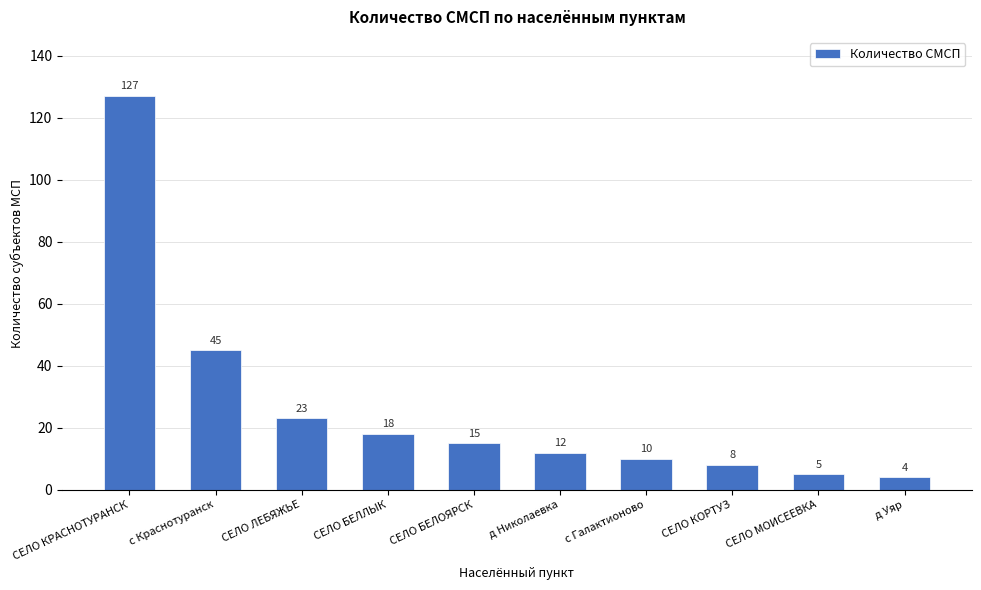

Does the chart contain stacked bars?

No